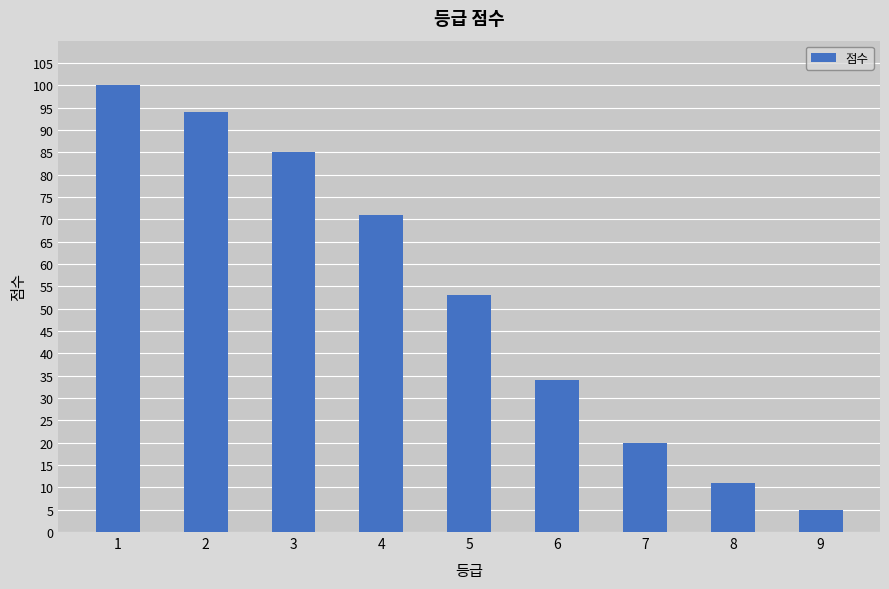

Are the bars grouped side by side (vs. stacked)?

No